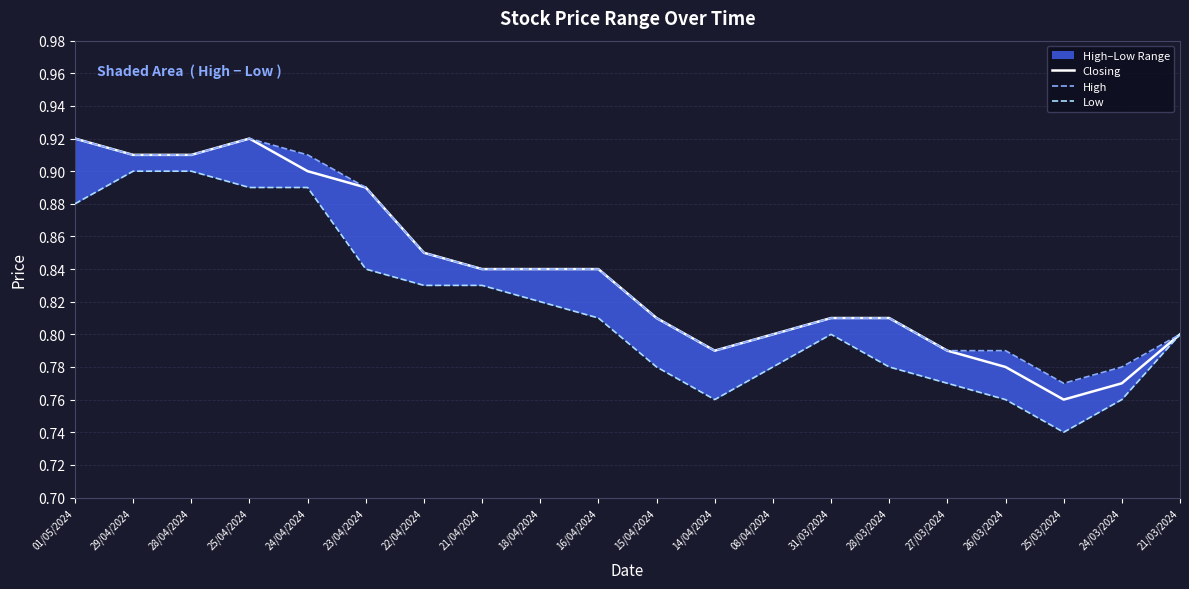

How many interior local peaks does the Low series have?

1